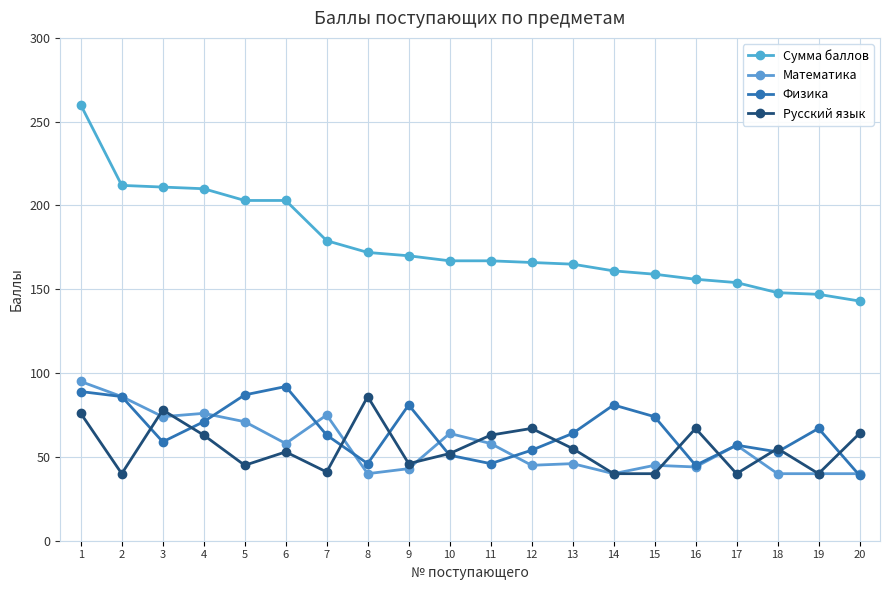

How many values in the Математика series are below 57?

10